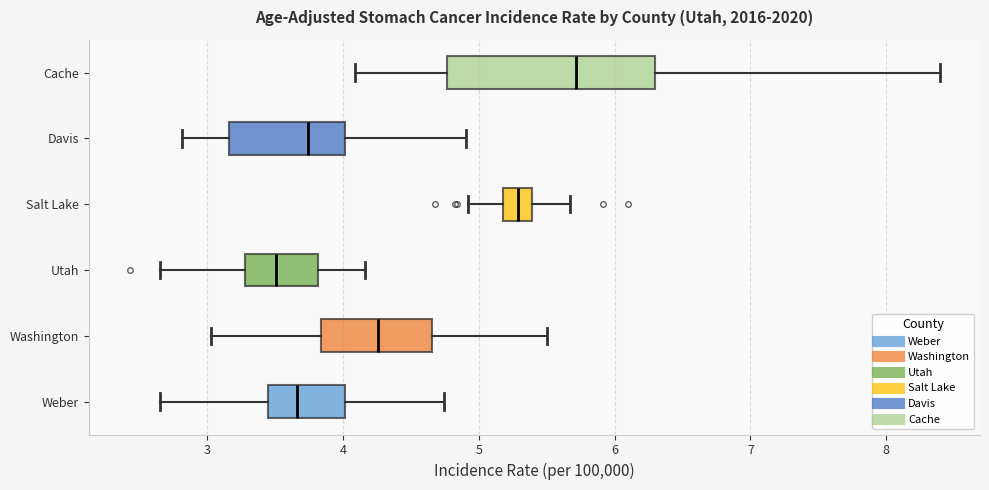

Which box is the widest, from its left edge to its right edge?

Cache